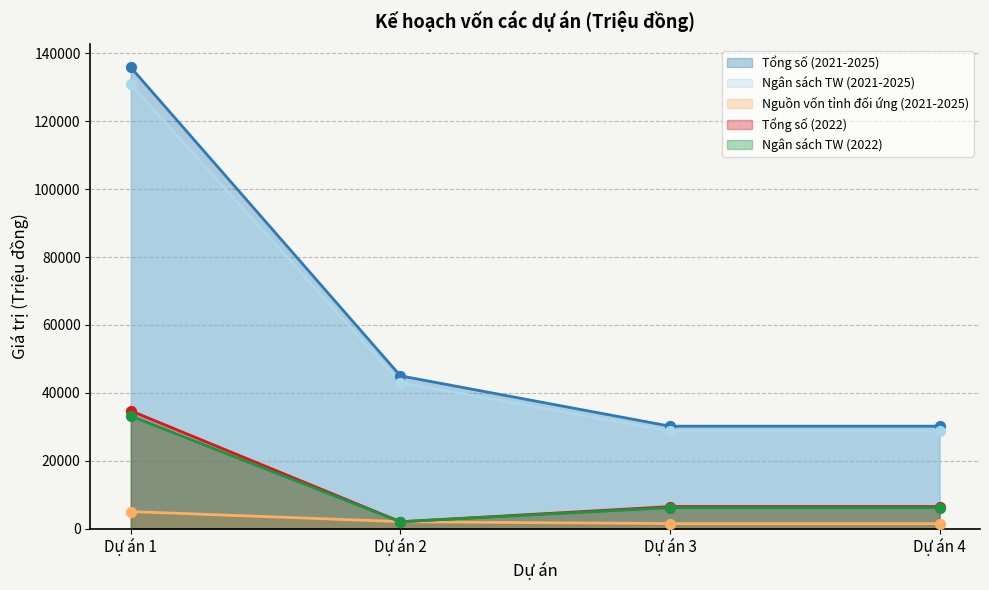

Is the value of Ngân sách TW (2022) at Dự án 2 greater than the value of Tổng số (2021-2025) at Dự án 1?

No